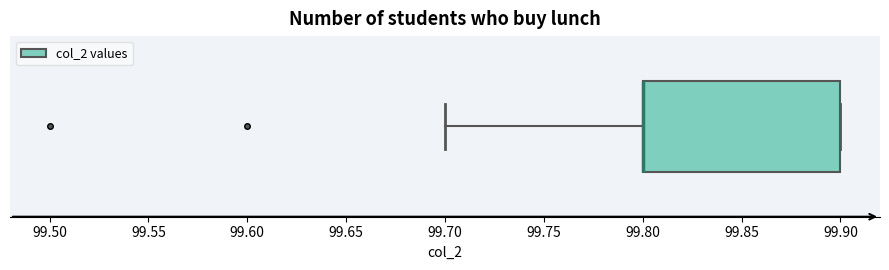

Where is the left edge of the box on the x-axis? The values are not printed on the chart, so give them approximately, as read against the axis.

99.8